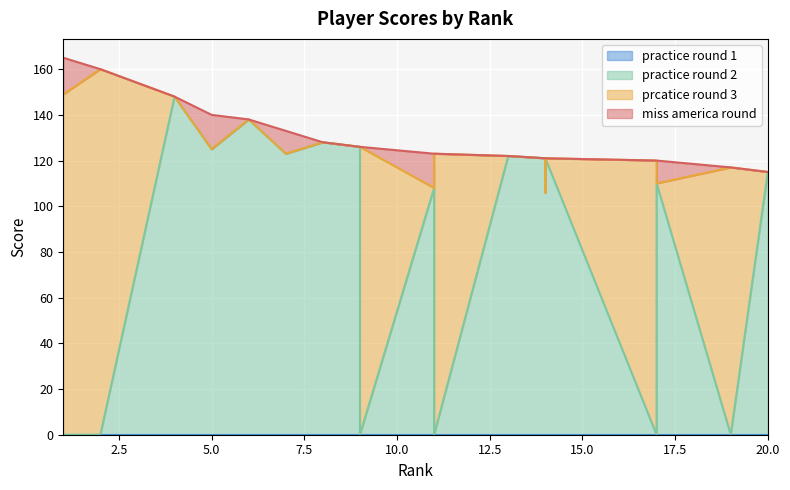

What is the value of the practice round 2 point at the 4th from the left?

148